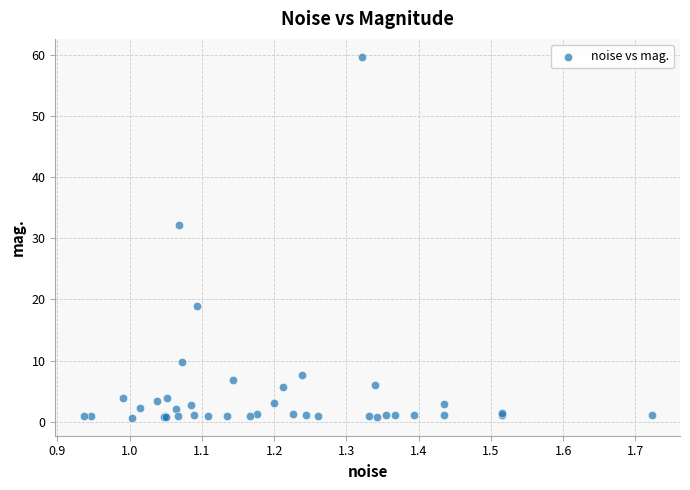

What Y value in the scatter plot is closest to 30?

32.1